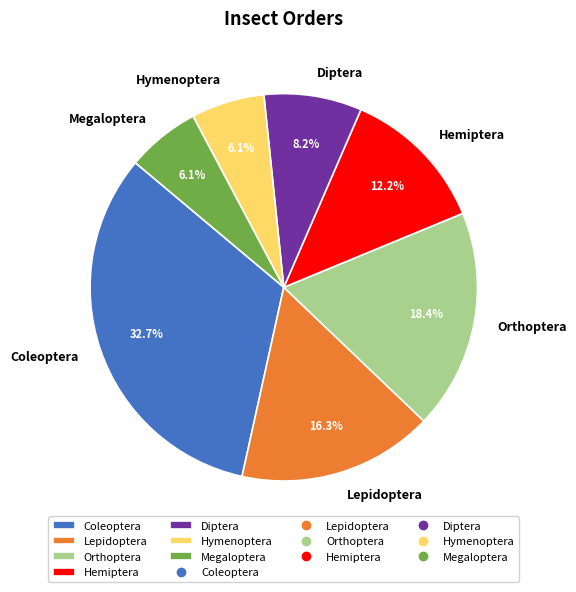

Does Hymenoptera represent more than half of the total?

No